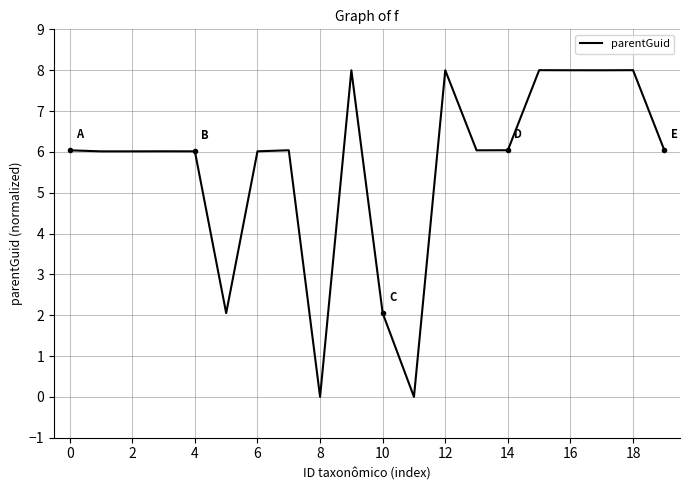

What is the maximum value shown in the chart?

8.0